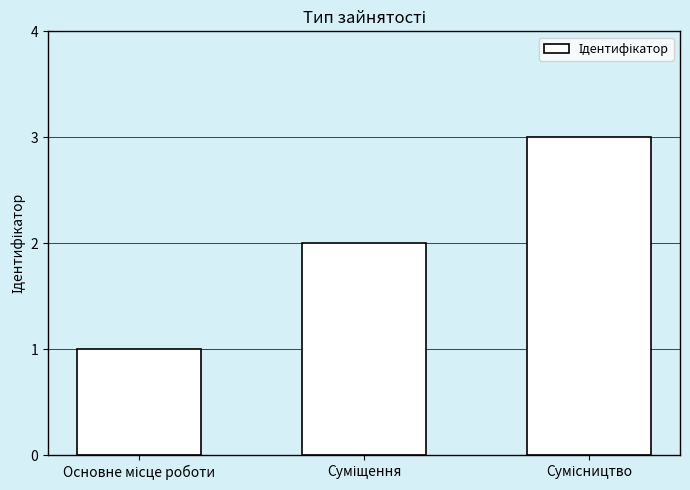

What is the sum of all values?

6